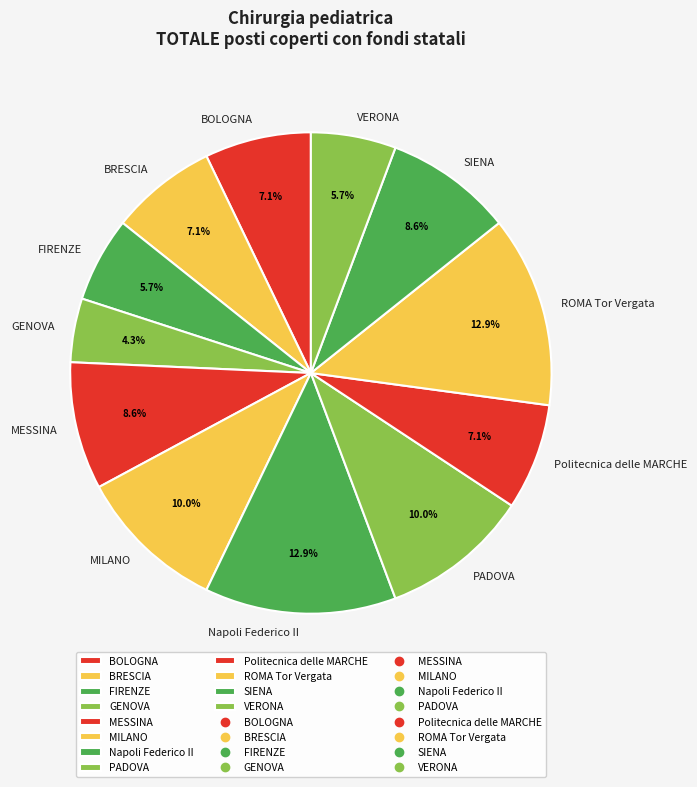

To the nearest percent, what is the difference between the MILANO and GENOVA slice percentages?

6%